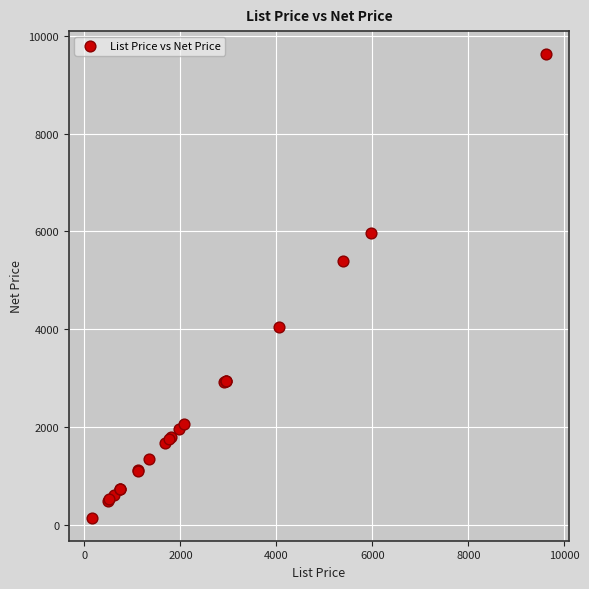

What Y value in the scatter plot is closest to 4885?

5395